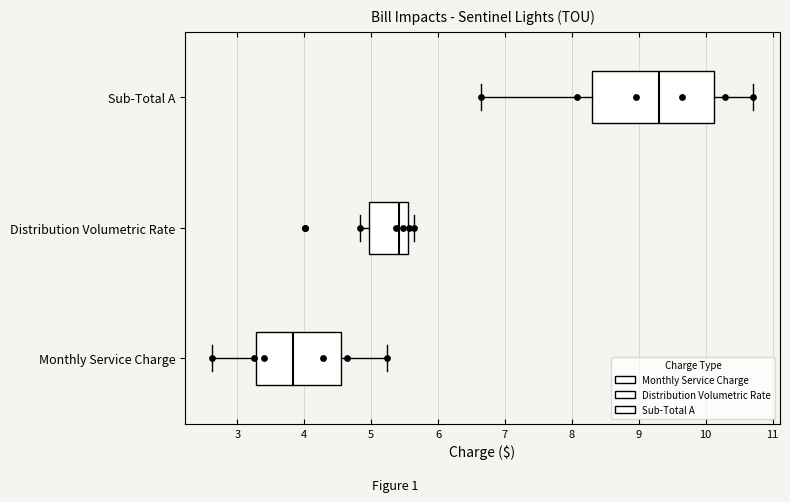

Where does the median line of the box for Sub-Total A sit on the x-axis? The values are not printed on the chart, so give them approximately, as read against the axis.

9.3